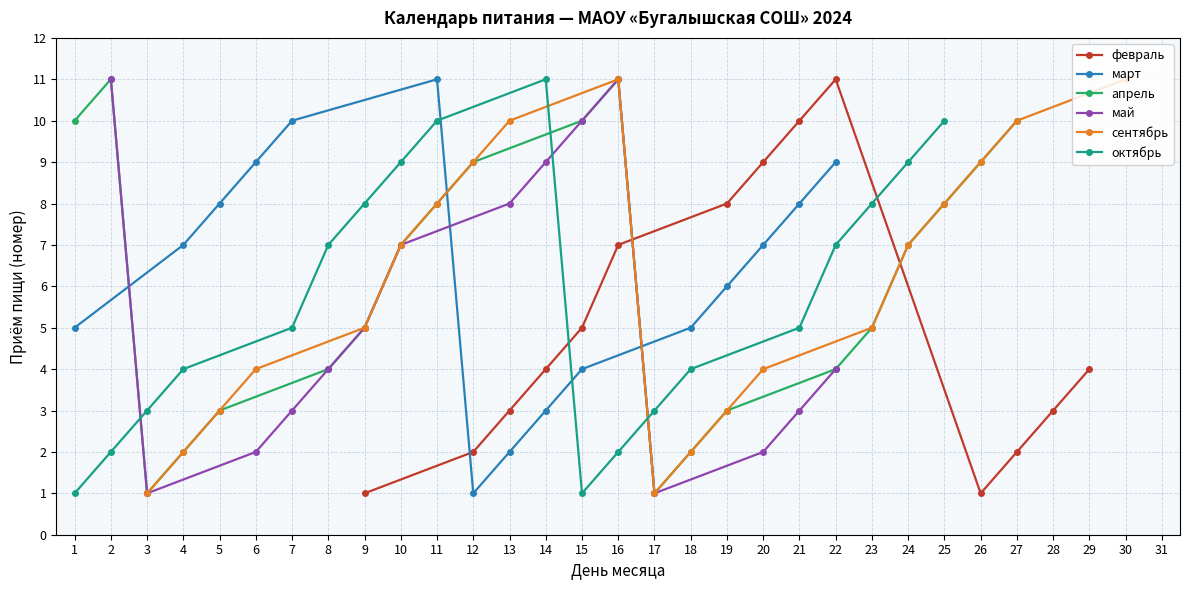

Is the value of октябрь at 15 greater than the value of май at 8?

No